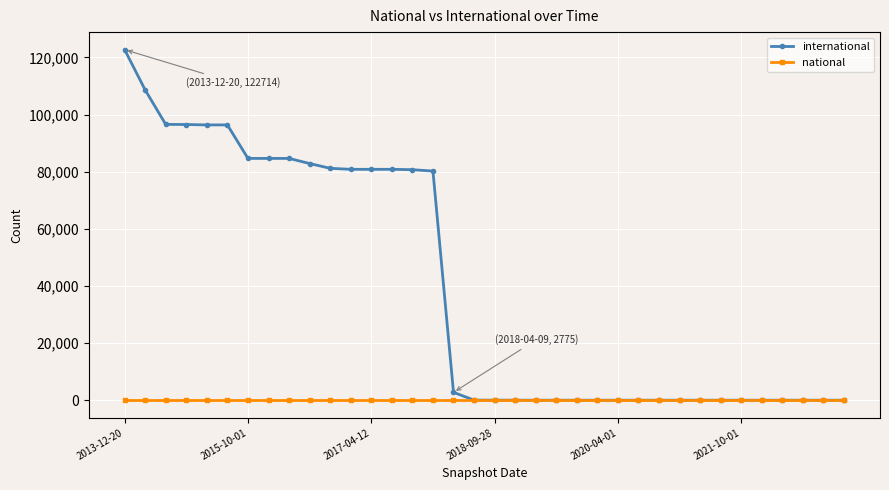

Which series has the widest spread of values?

international